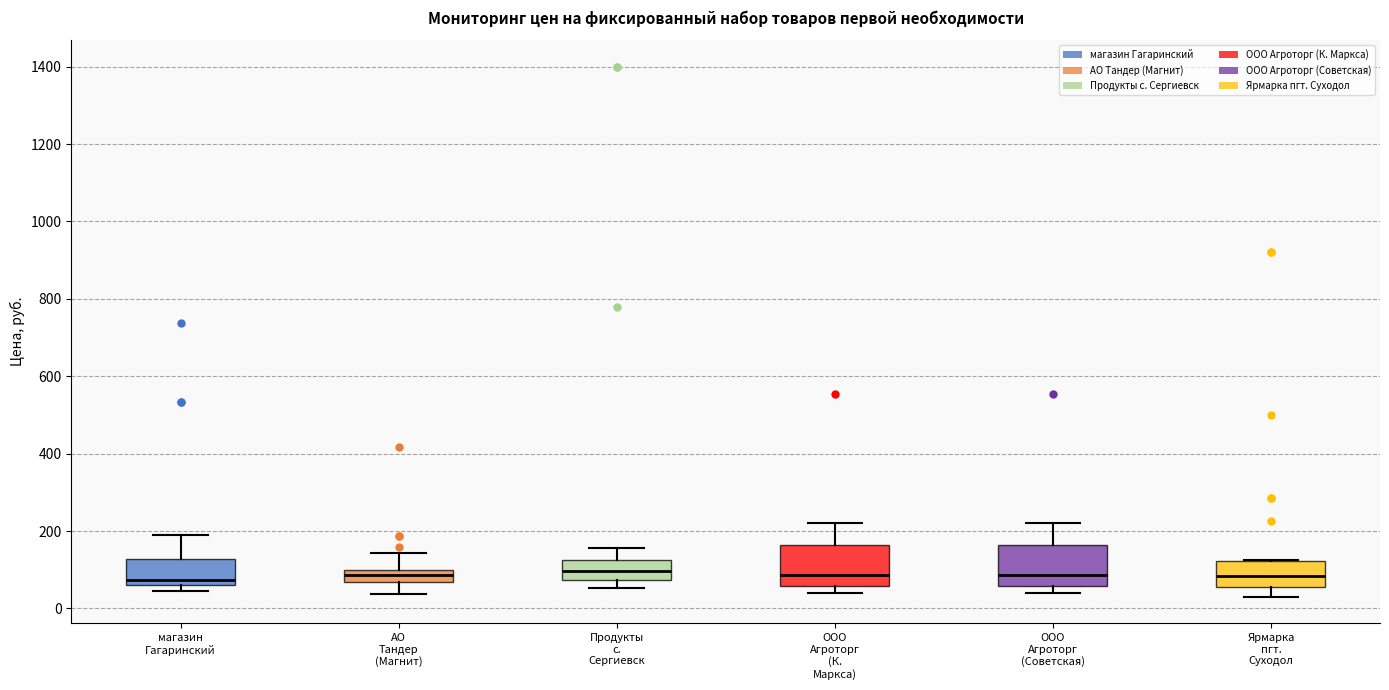

Reading left to right, transcribe this box plot: for each box, give where its median line is, the range the box spans, and where its two whiskers end, as read against the y-axis. The values are not printed on the chart, so give them approximately, as read against the axis.

магазин Гагаринский: median 80, box 60 to 120, whiskers 40 to 200
АО Тандер (Магнит): median 80, box 60 to 100, whiskers 40 to 140
Продукты с. Сергиевск: median 100, box 80 to 120, whiskers 60 to 160
ООО Агроторг (К. Маркса): median 80, box 60 to 160, whiskers 40 to 220
ООО Агроторг (Советская): median 80, box 60 to 160, whiskers 40 to 220
Ярмарка пгт. Суходол: median 80, box 60 to 120, whiskers 40 to 120